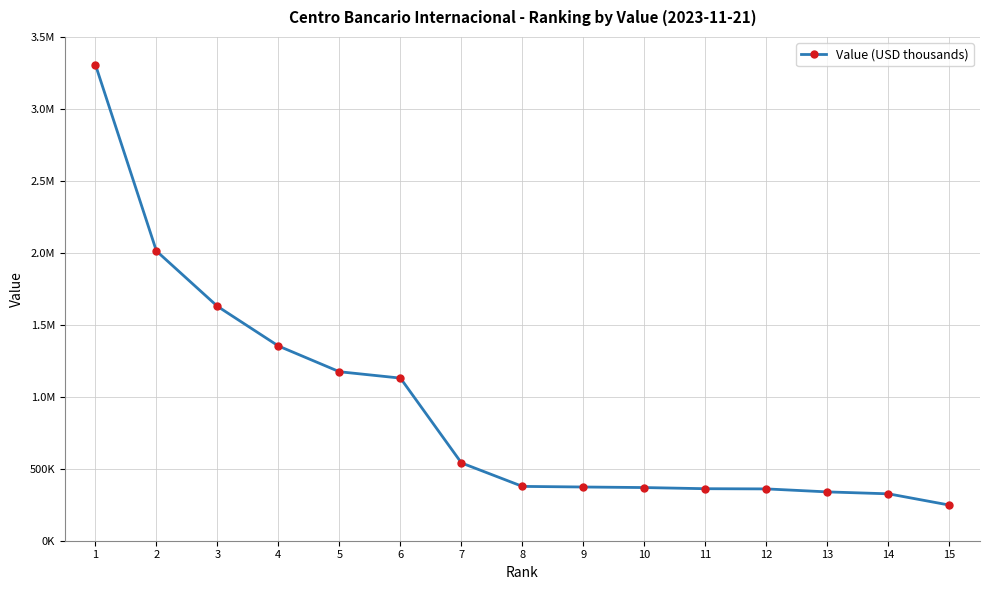

Does the chart have visible grid lines?

Yes